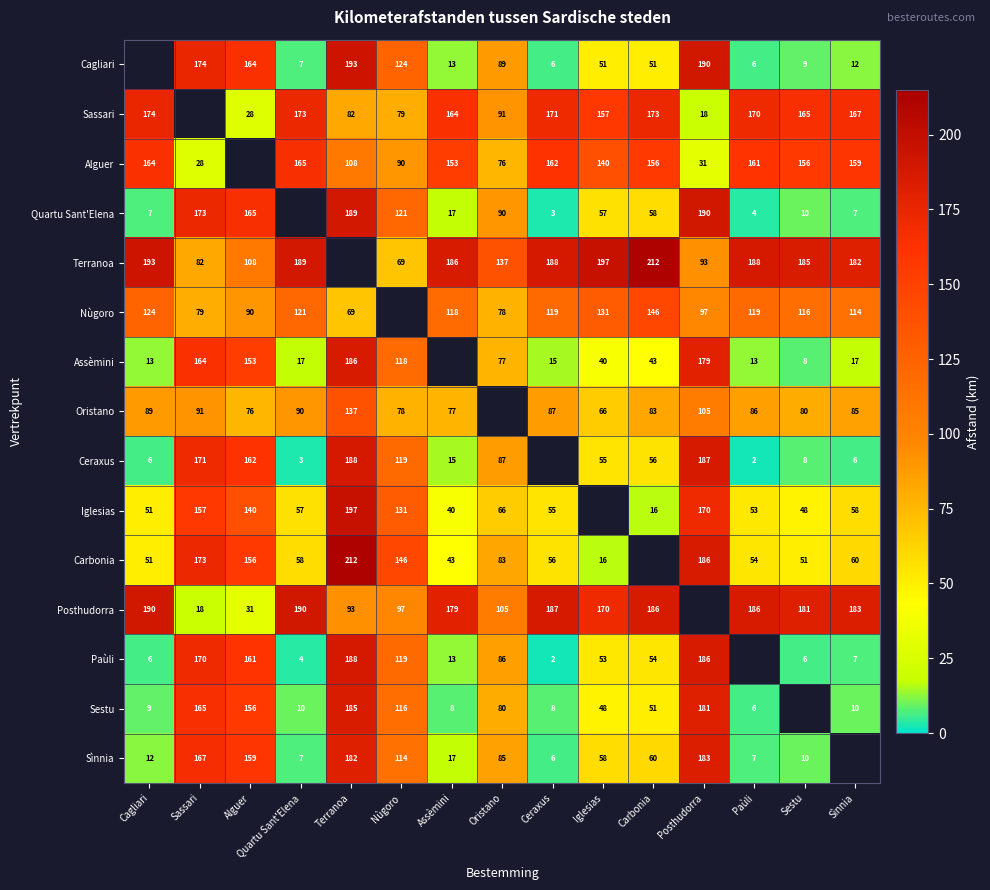

The Sìnnia series shows 6.1 at Assèmini. True or false?

False